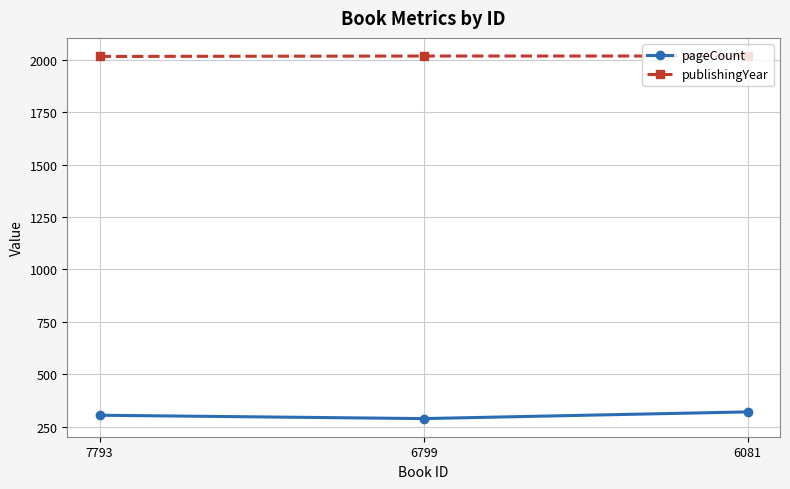

True or false: publishingYear has a value of 2994 at 6081.

False